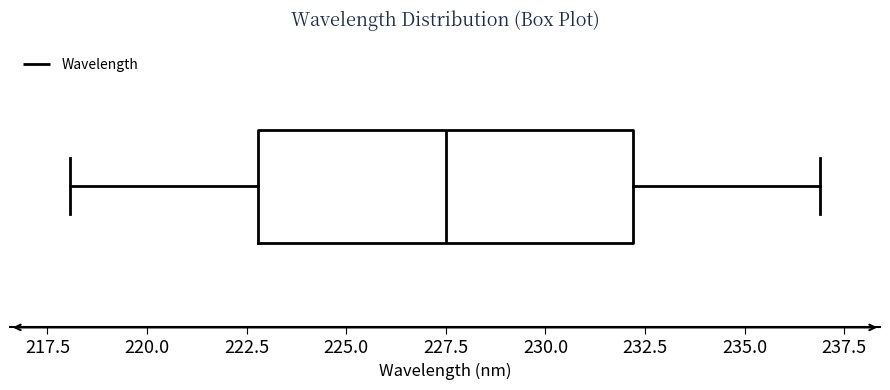

Read this box plot against the x-axis: the position of the median line, the range covered by the box, and the ends of both whiskers. The values are not printed on the chart, so give them approximately, as read against the axis.

median 227.5, box 223.0 to 232.0, whiskers 218.0 to 237.0